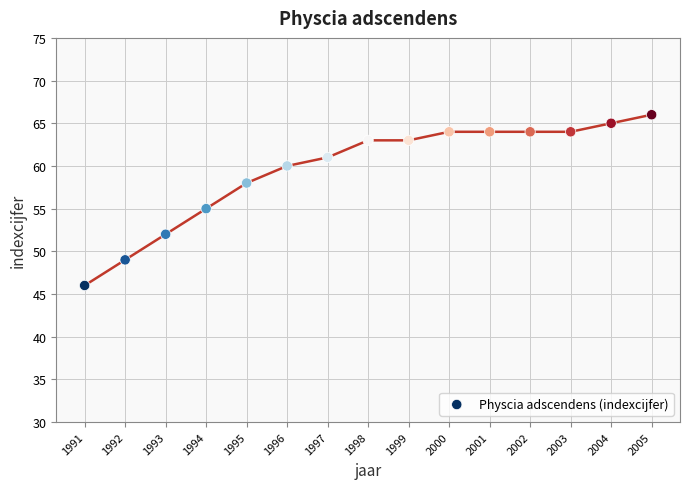

What Y value in the scatter plot is closest to 56?

55